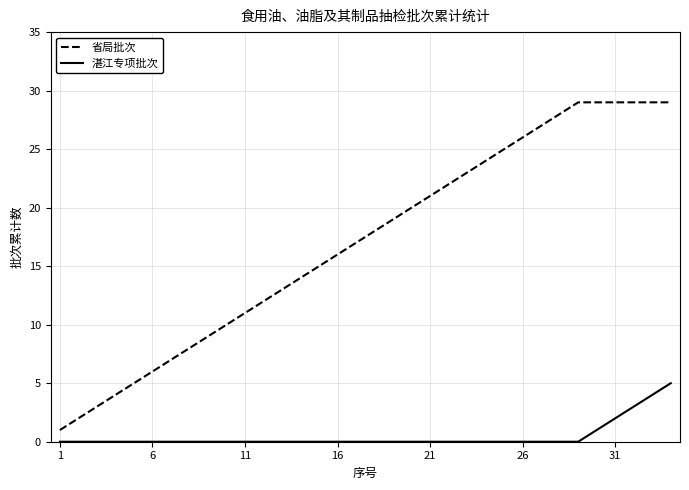

Which series has the largest total across all categories?

省局批次